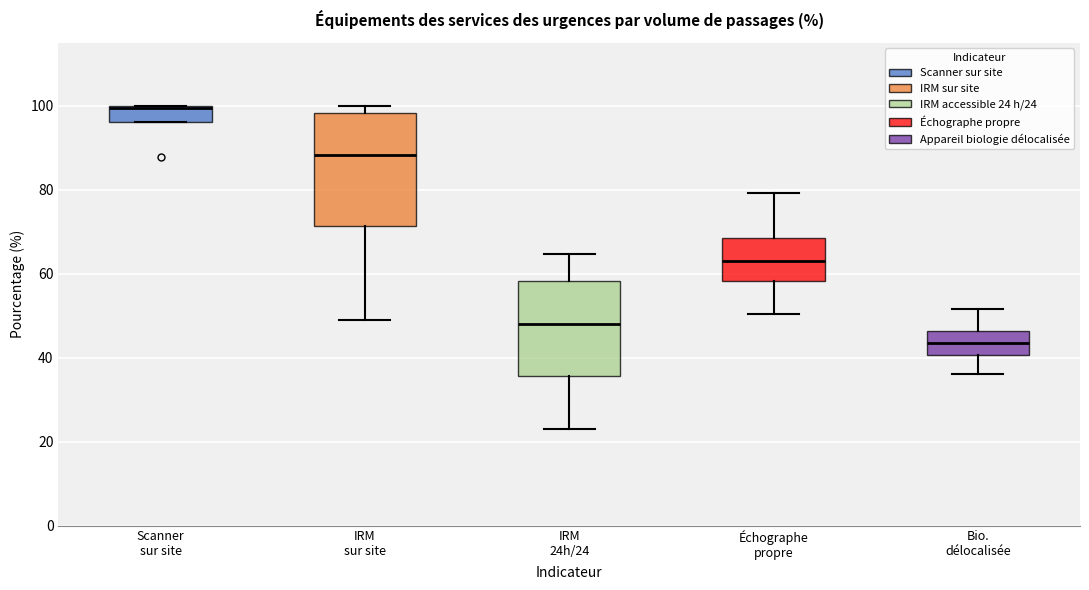

Reading left to right, read every box against the y-axis: the position of its median line, the range the box covers, and the ends of its whiskers. The values are not printed on the chart, so give them approximately, as read against the axis.

Scanner sur site: median 100, box 96 to 100, whiskers 96 to 100
IRM sur site: median 88, box 72 to 98, whiskers 48 to 100
IRM 24h/24: median 48, box 36 to 58, whiskers 24 to 64
Échographe propre: median 62, box 58 to 68, whiskers 50 to 80
Bio. délocalisée: median 44, box 40 to 46, whiskers 36 to 52